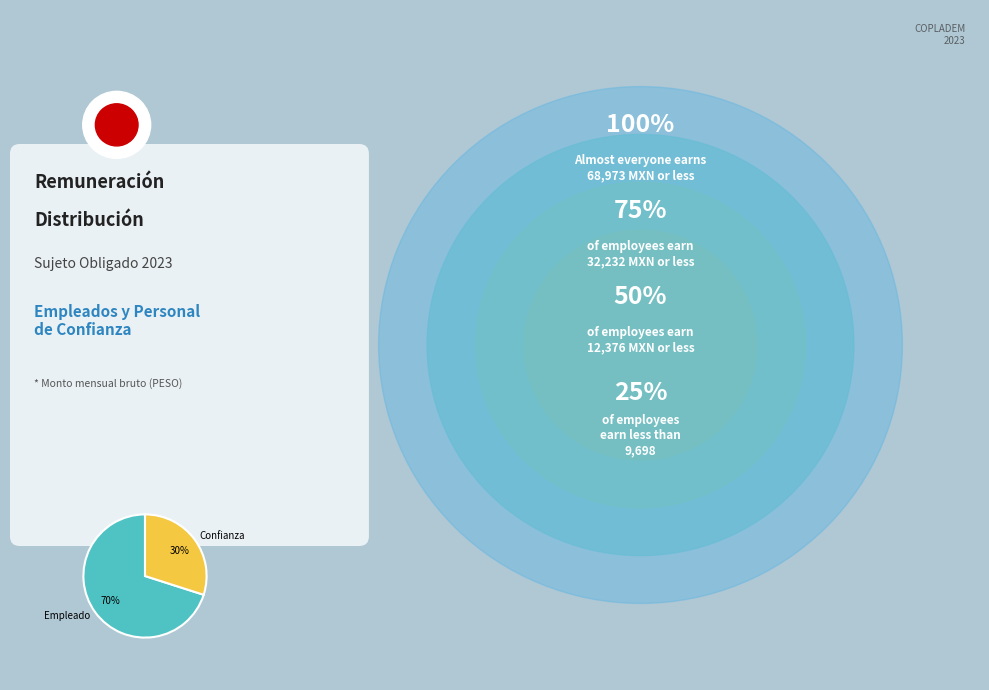

To the nearest percent, what is the difference between the largest and smallest slice percentages?

40%